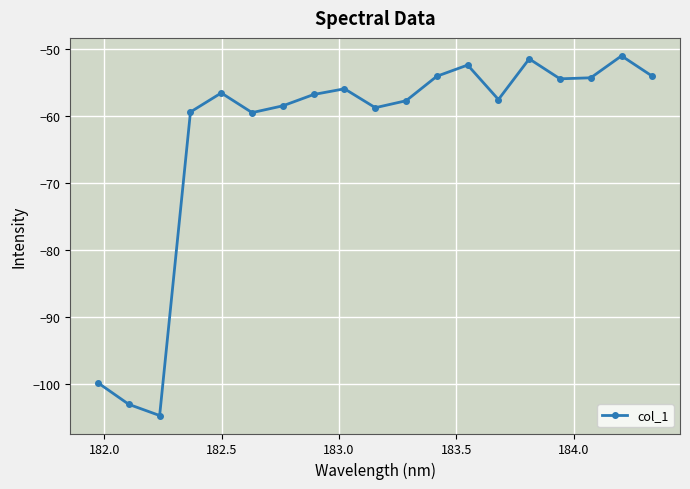

What is the greatest value displayed?

-51.0